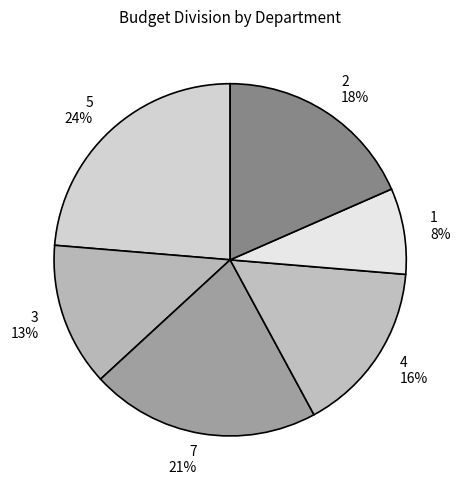

What is the smallest slice in the pie chart?

1 8%